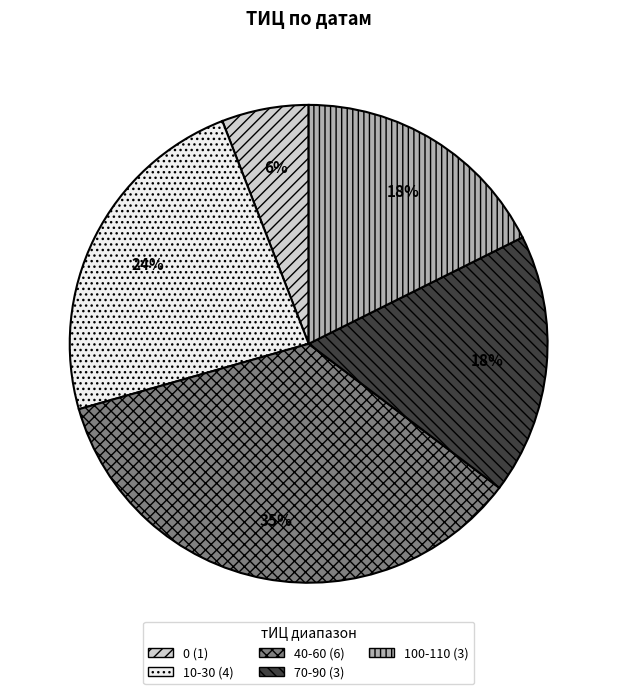

How many segments does this pie chart have?

5